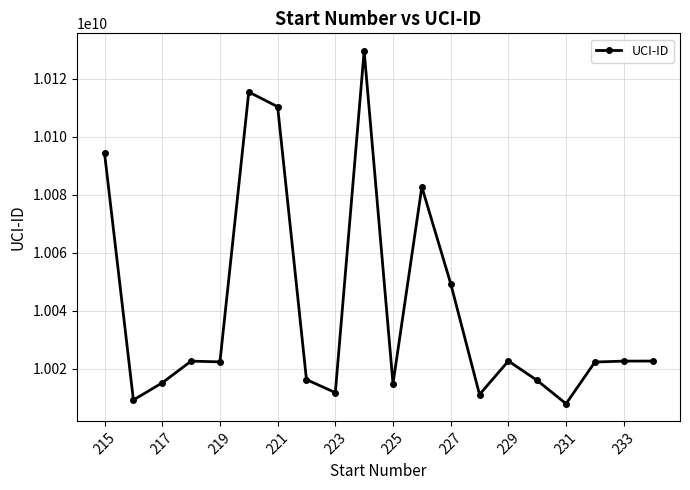

Is this an area chart (filled region under the line)?

No